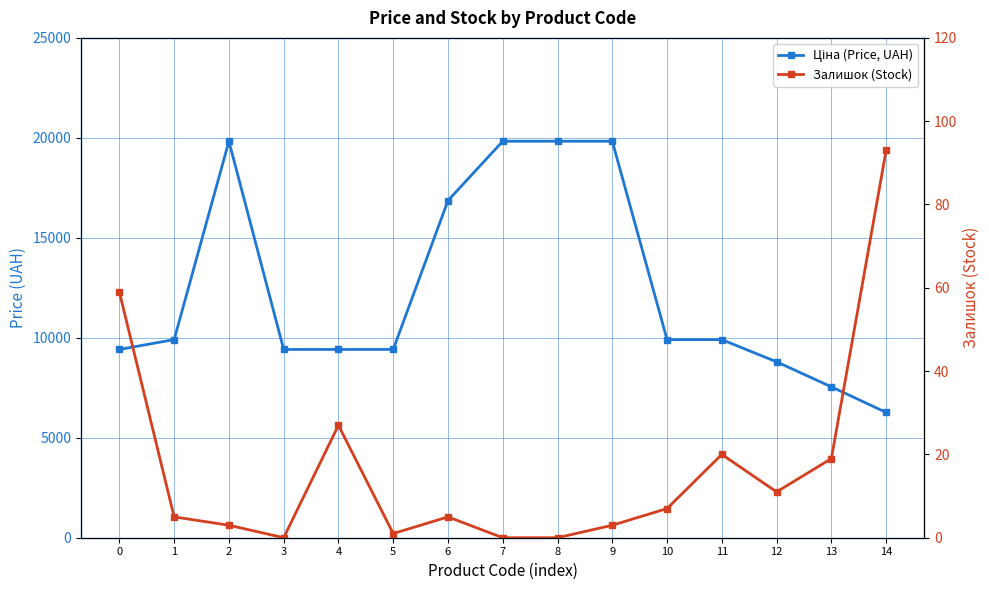

Reading left to right, list all the values displayed in this chart.

Ціна (Price, UAH): 0=9416.9	1=9908.5	2=19831.1	3=9416.9	4=9416.9	5=9416.9	6=16863.2	7=19831.1	8=19831.1	9=19831.1	10=9908.5	11=9908.5	12=8797.6	13=7545.9	14=6266.7
Залишок (Stock): 0=59.0	1=5.0	2=3.0	3=0.0	4=27.0	5=1.0	6=5.0	7=0.0	8=0.0	9=3.0	10=7.0	11=20.0	12=11.0	13=19.0	14=93.0